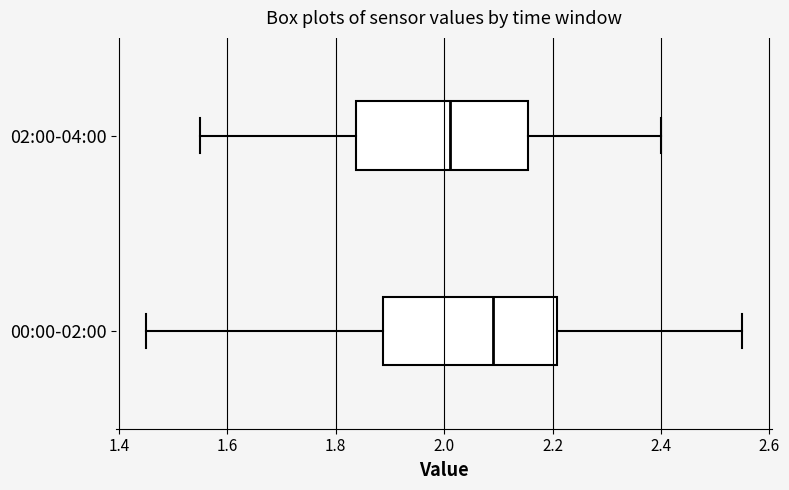

Reading bottom to top, transcribe this box plot: for each box, give where its median line is, the range the box spans, and where its two whiskers end, as read against the x-axis. The values are not printed on the chart, so give them approximately, as read against the axis.

00:00-02:00: median 2.10, box 1.88 to 2.20, whiskers 1.46 to 2.56
02:00-04:00: median 2.02, box 1.84 to 2.16, whiskers 1.56 to 2.40